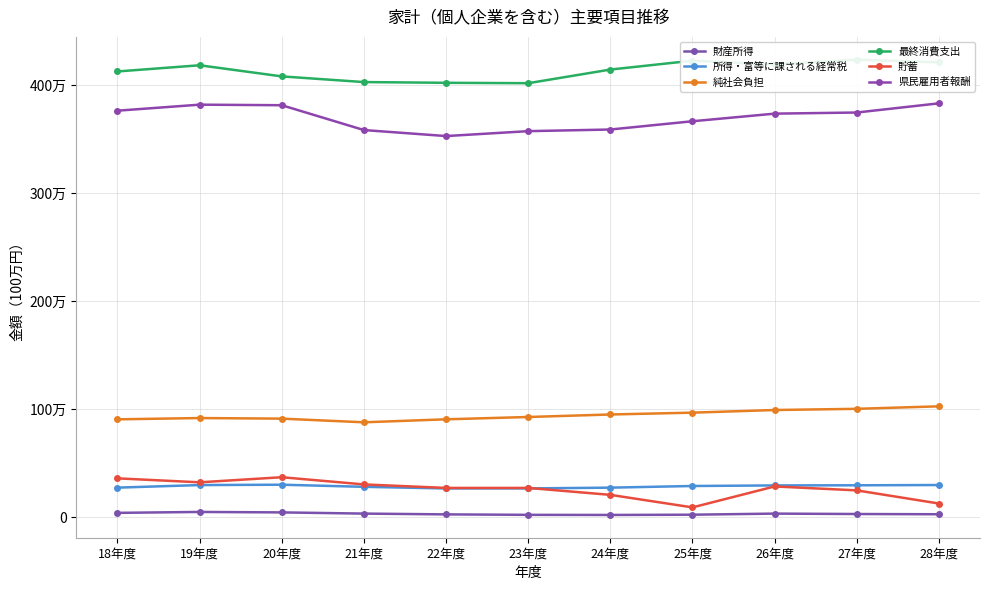

List the series in order of their peak value, lowest first.

財産所得, 所得・富等に課される経常税, 貯蓄, 純社会負担, 県民雇用者報酬, 最終消費支出